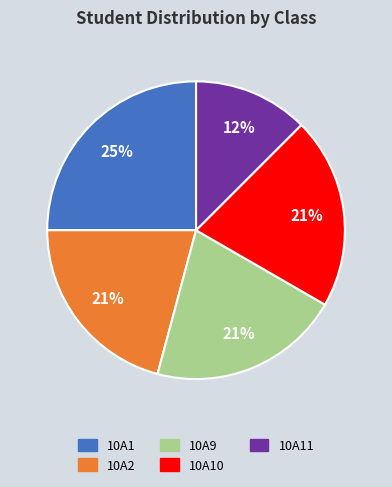

Count the number of slices in the pie.

5